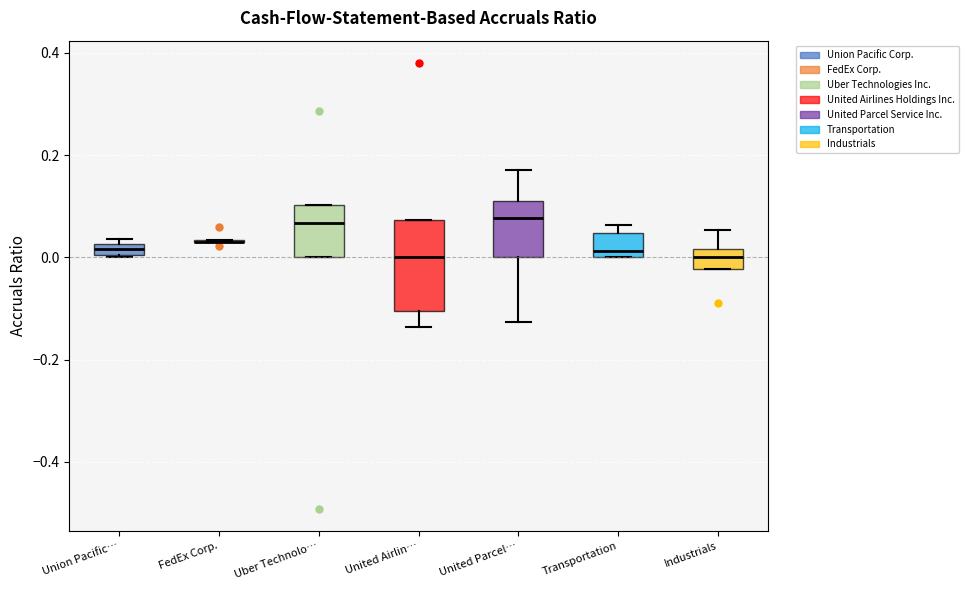

Where is the upper edge of the box for United Airlin… on the y-axis? The values are not printed on the chart, so give them approximately, as read against the axis.

0.08